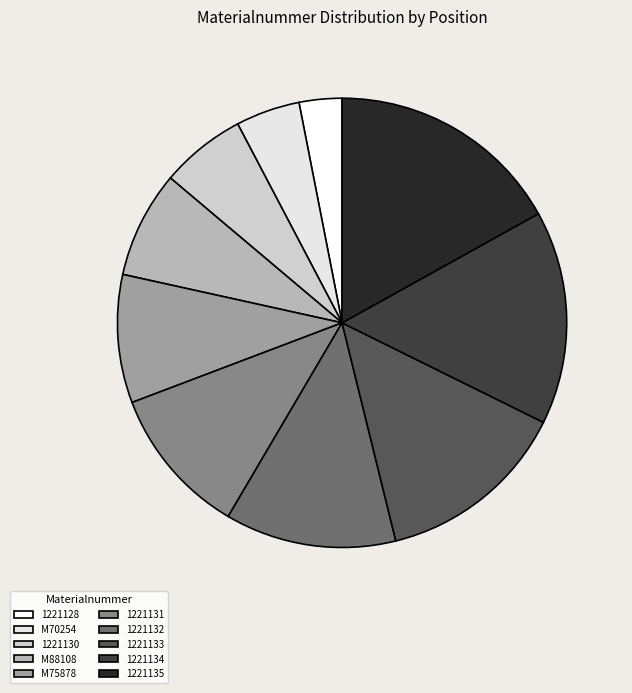

Does 1221135 represent more than half of the total?

No